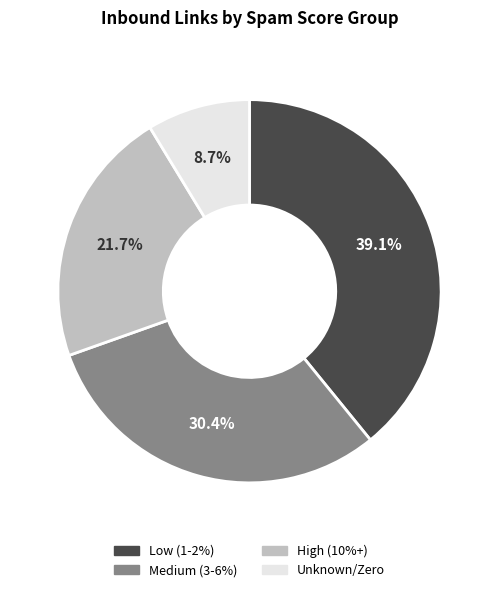

What percentage do Low (1-2%) and High (10%+) together represent?

60.9%